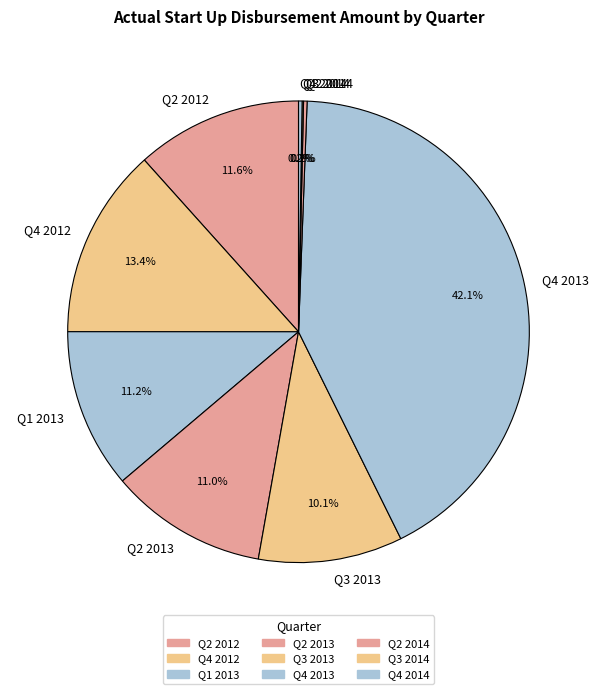

Combined, do Q1 2013 and Q2 2012 account for over 50%?

No